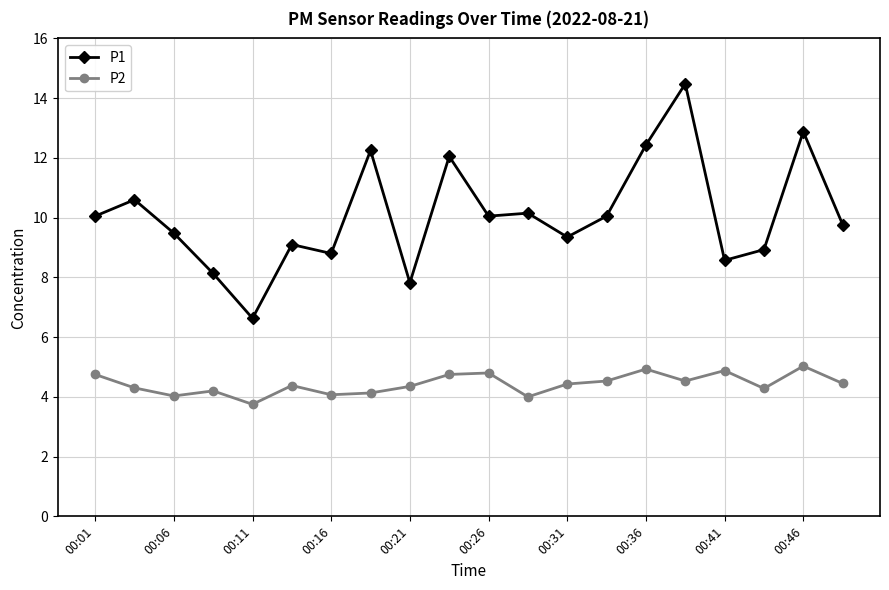

What is the sum of all P1 values?

201.6